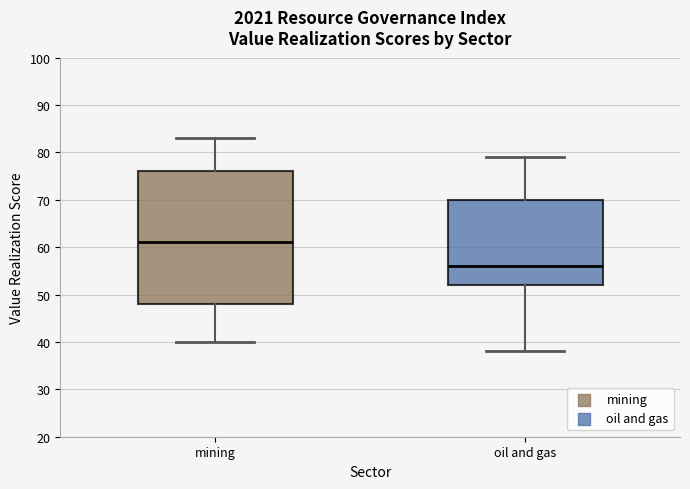

Reading left to right, read every box against the y-axis: the position of its median line, the range the box covers, and the ends of its whiskers. The values are not printed on the chart, so give them approximately, as read against the axis.

mining: median 61, box 48 to 76, whiskers 40 to 83
oil and gas: median 56, box 52 to 70, whiskers 38 to 79